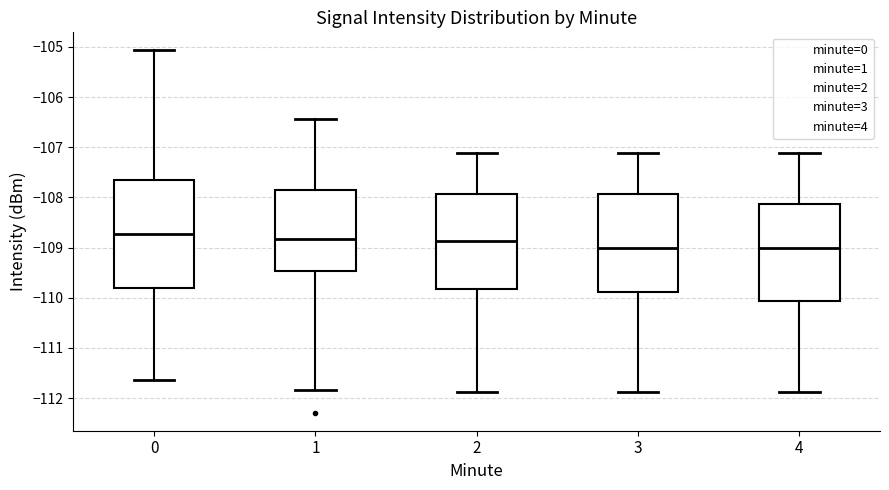

Where does the median line of the box at x = 2 sit on the y-axis? The values are not printed on the chart, so give them approximately, as read against the axis.

-108.9